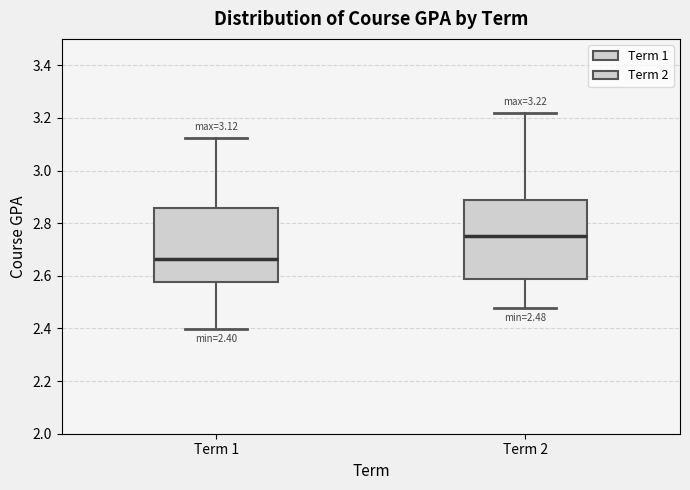

Which box has the highest median line?

Term 2